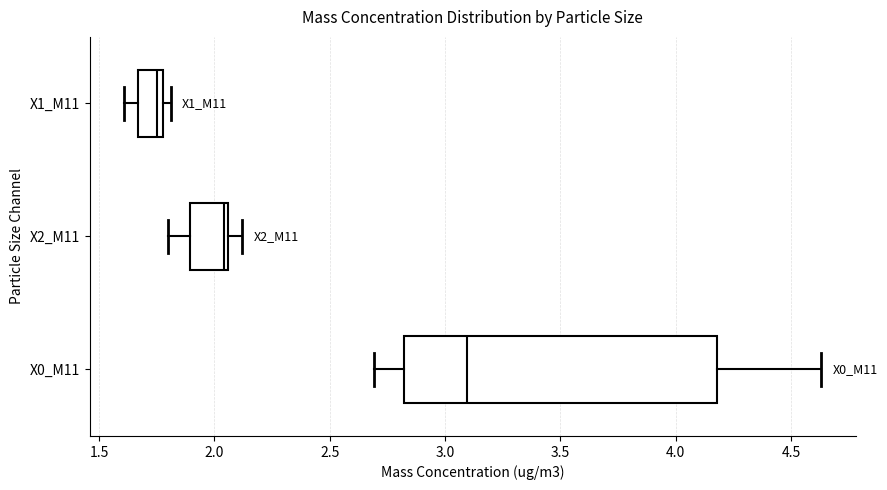

Reading bottom to top, transcribe this box plot: for each box, give where its median line is, the range the box spans, and where its two whiskers end, as read against the x-axis. The values are not printed on the chart, so give them approximately, as read against the axis.

X0_M11: median 3.10, box 2.80 to 4.20, whiskers 2.70 to 4.65
X2_M11: median 2.05 (just left of the box's right edge), box 1.90 to 2.05, whiskers 1.80 to 2.10
X1_M11: median 1.75, box 1.65 to 1.80, whiskers 1.60 to 1.80 (just right of the box's right edge)